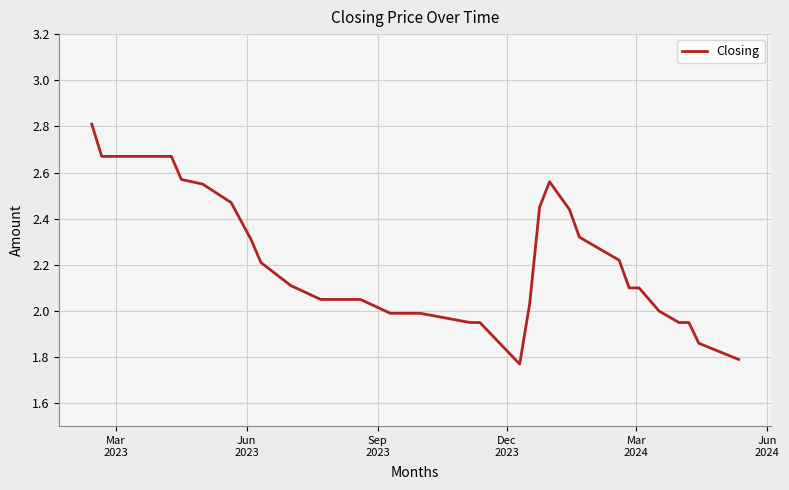

What is the difference between the maximum and minimum values?

1.0